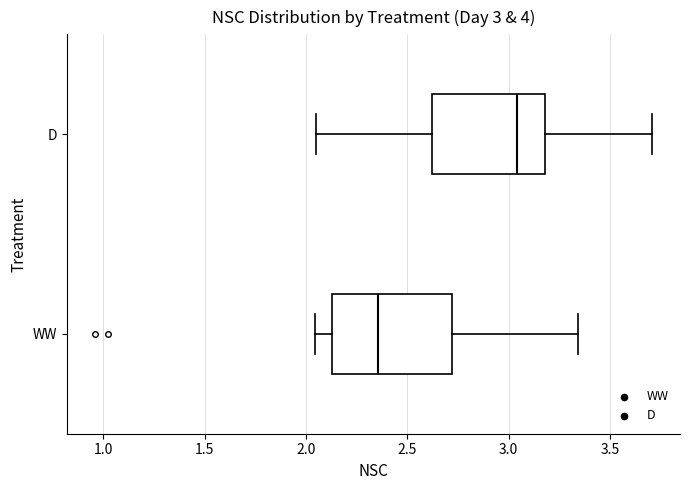

Which box's median line is the furthest to the left?

WW